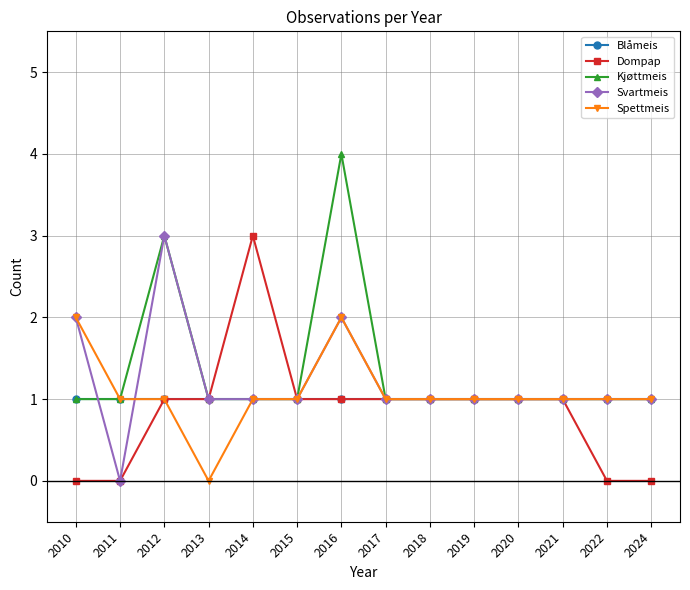

Read the Kjøttmeis value at 2011.

1